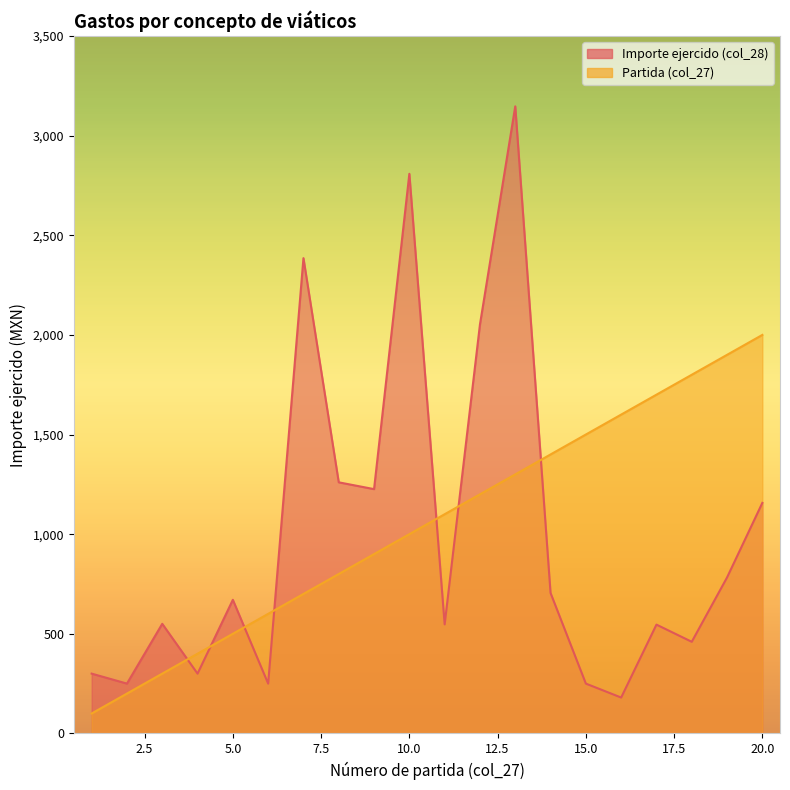

At which category is the sum across all series the highest?

13